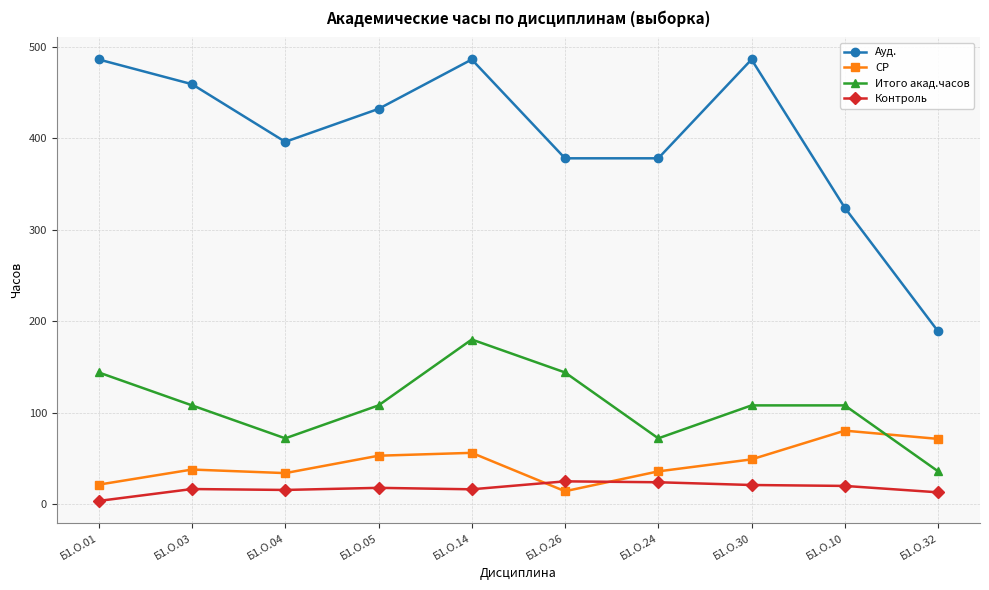

How many values in the СР series are below 49?

5